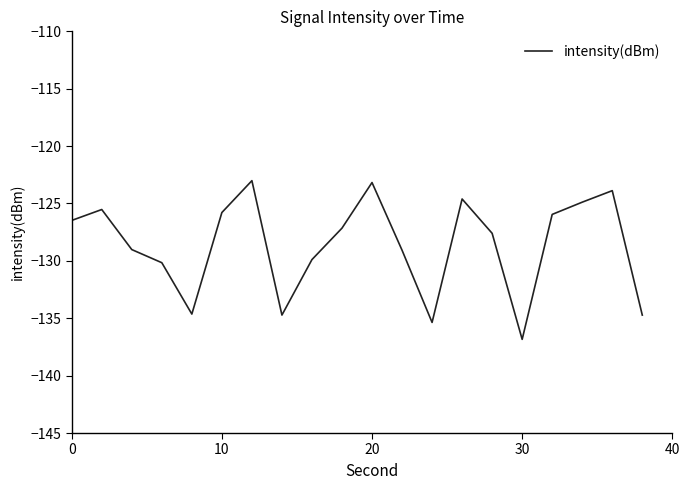

What is the difference between the second highest and minimum values?

13.7